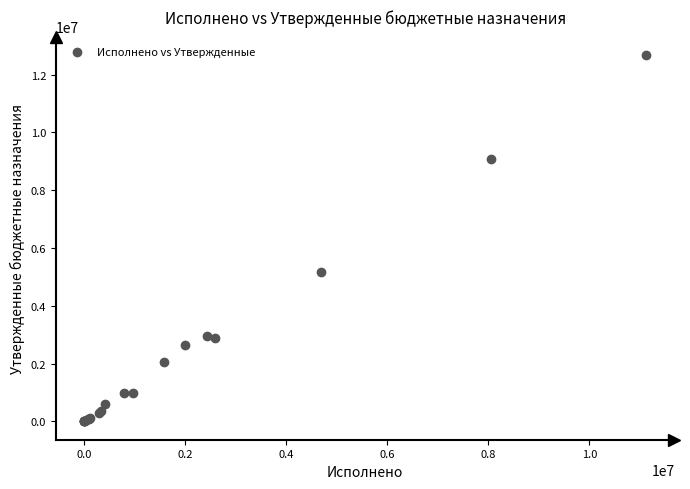

What Y value in the scatter plot is closest to 6341068?

5165731.8